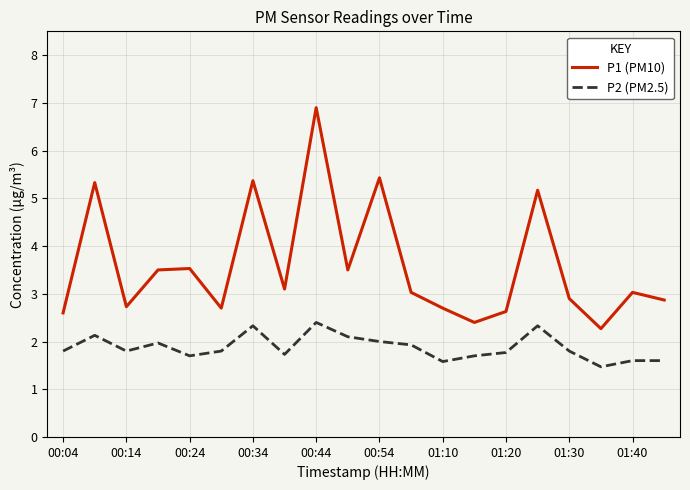

Which series has the largest range (max minus min)?

P1 (PM10)